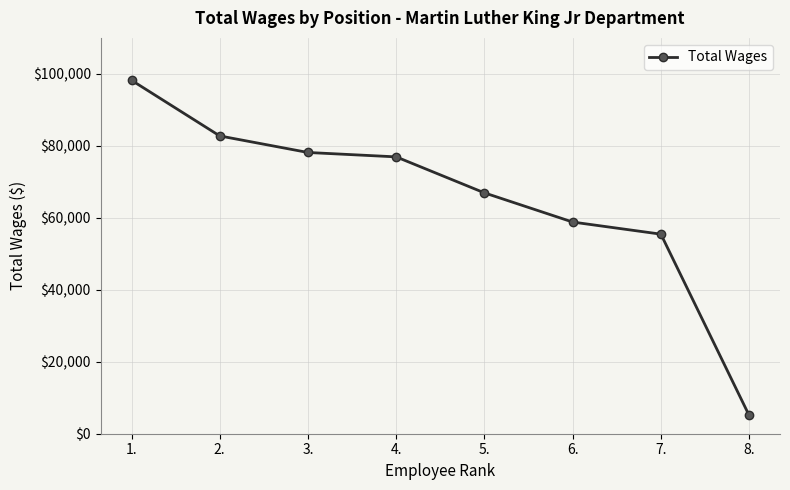

How many lines are shown in the chart?

1